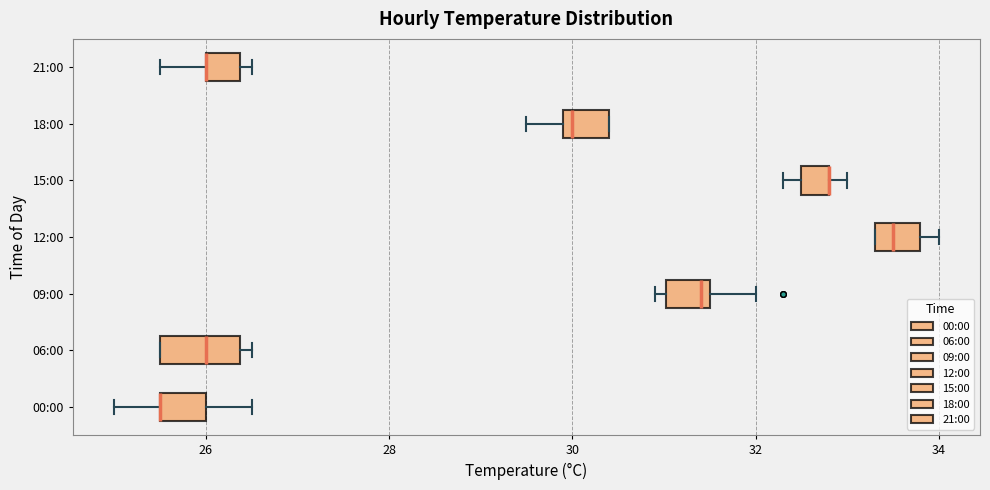

Where does the left whisker of the box for 18:00 end on the x-axis? The values are not printed on the chart, so give them approximately, as read against the axis.

29.6